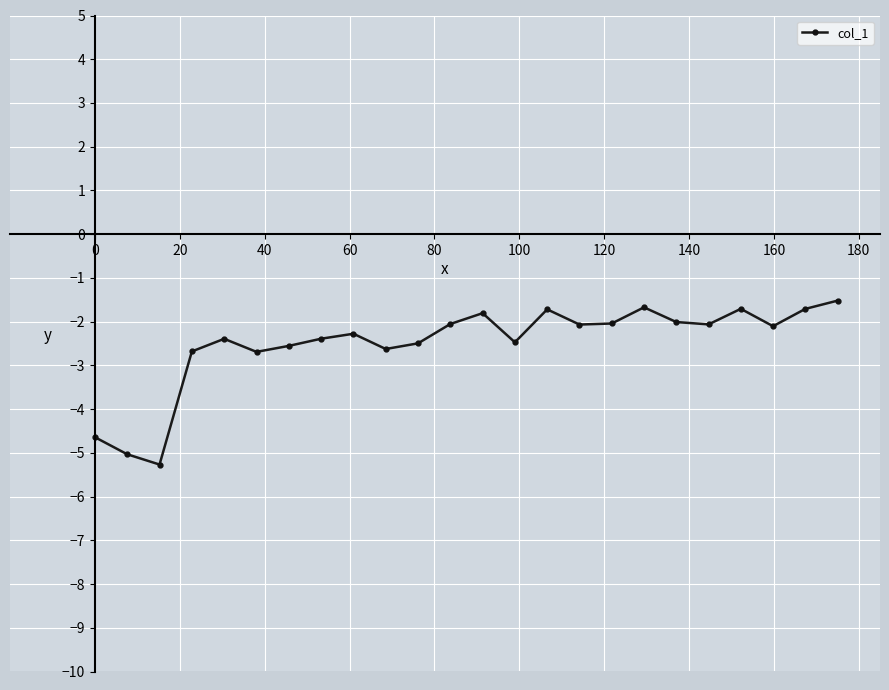

What is the sum of all values?

-60.0